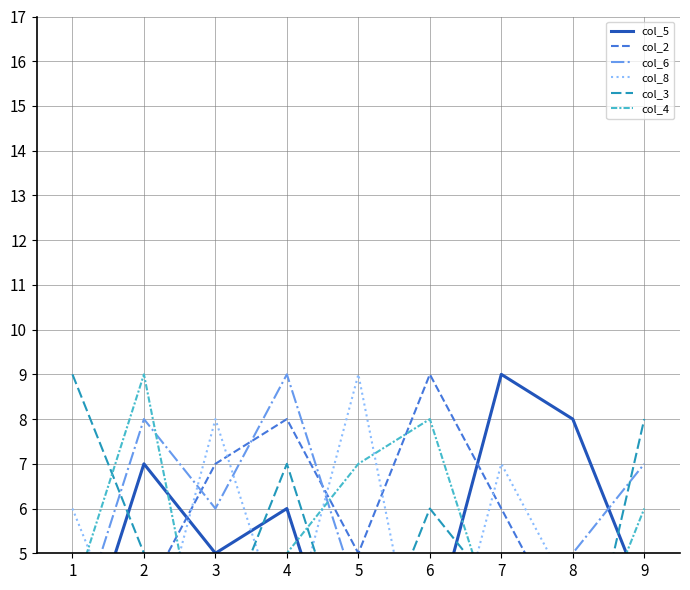

What is the lowest value of the col_4 series?

1